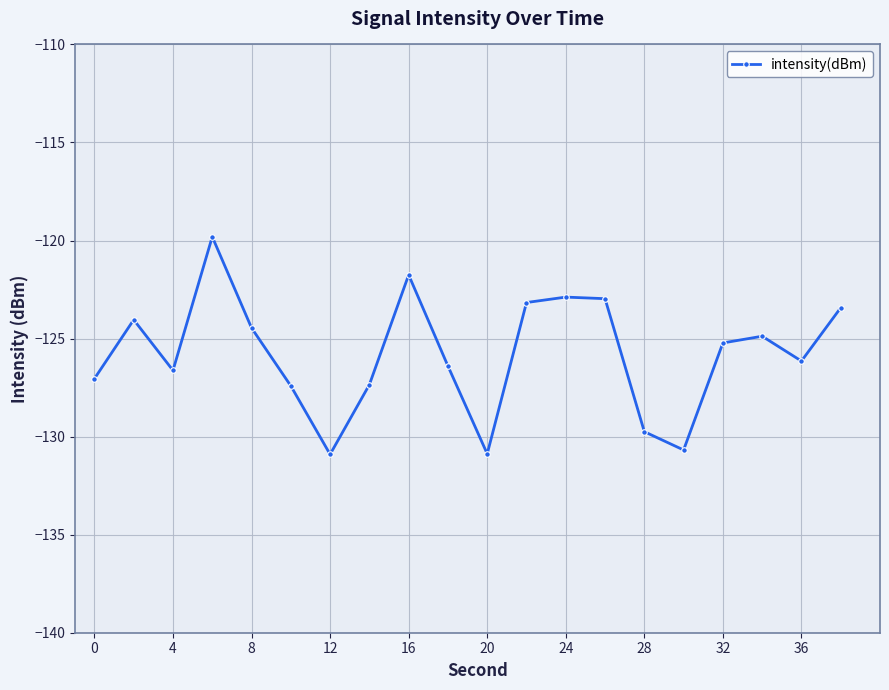

What is the value of the 20th point from the left?

-123.4